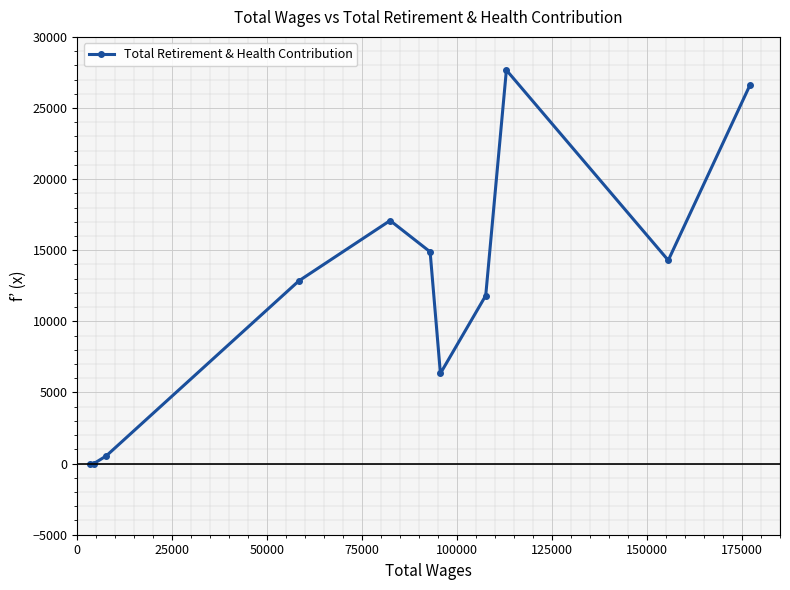

What is the sum of all values?

132070